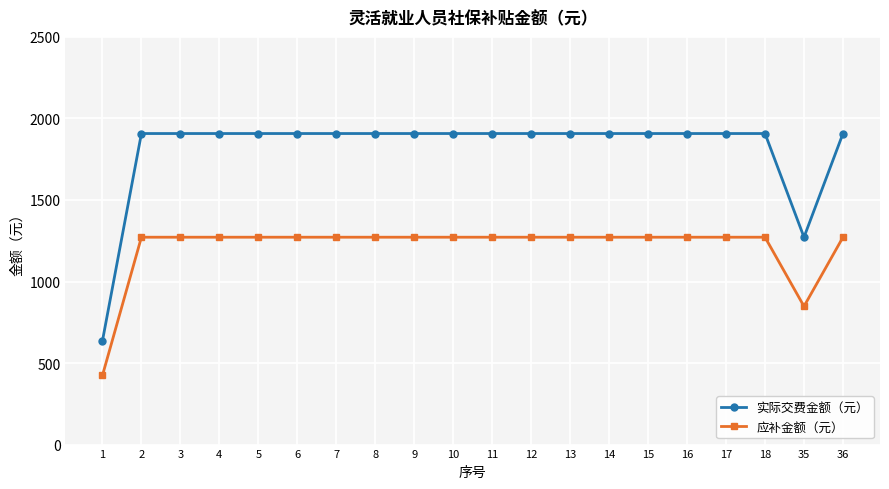

What is the greatest value displayed?

1907.4